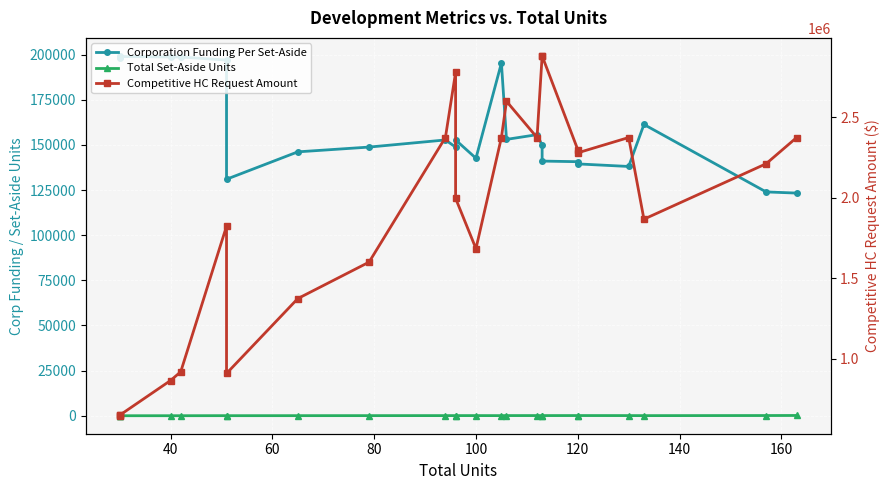

What is the value of the Total Set-Aside Units point at the 20th from the left?

120.0